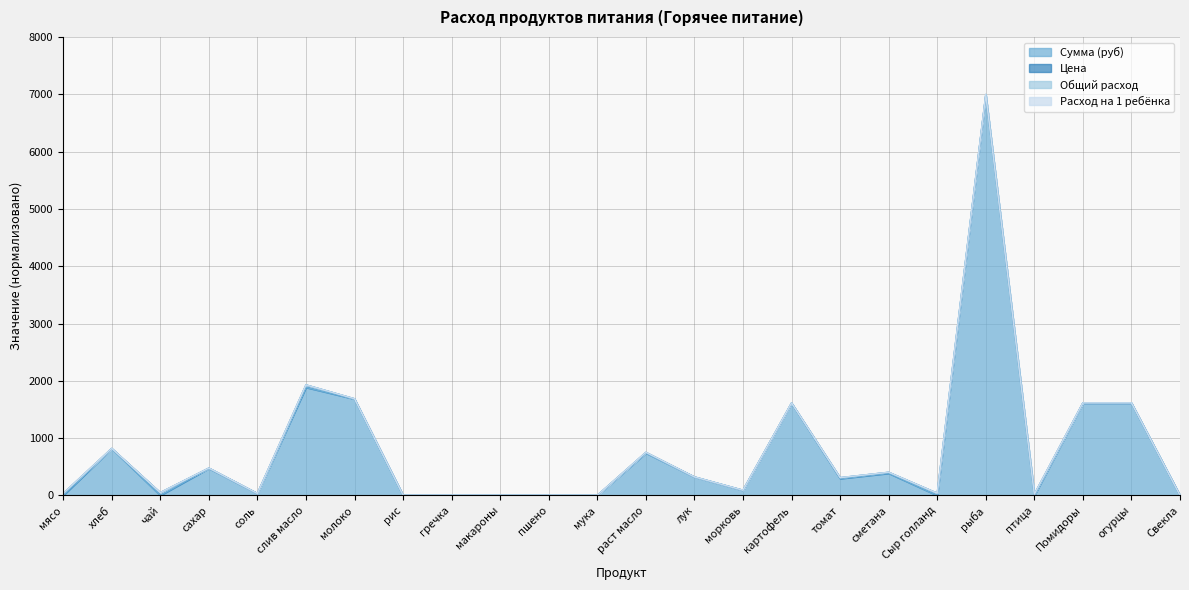

Does the chart have visible grid lines?

Yes